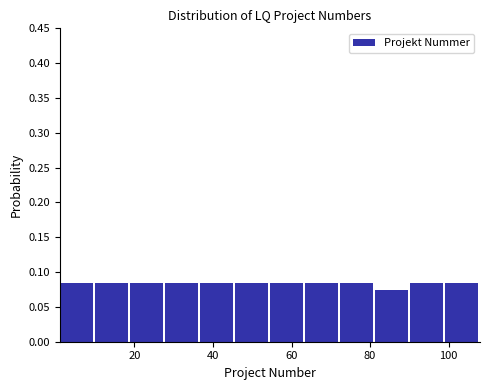

Reading left to right, list every bar in this chart as the range it spans on the x-axis followed by its height. Neither the bar edges nor the heights are printed on the chart, so give them approximately, as read against the axes.

2 to 10: 0.085
10 to 18: 0.085
18 to 28: 0.085
28 to 36: 0.085
36 to 46: 0.085
46 to 54: 0.085
54 to 64: 0.085
64 to 72: 0.085
72 to 82: 0.085
82 to 90: 0.075
90 to 100: 0.085
100 to 108: 0.085